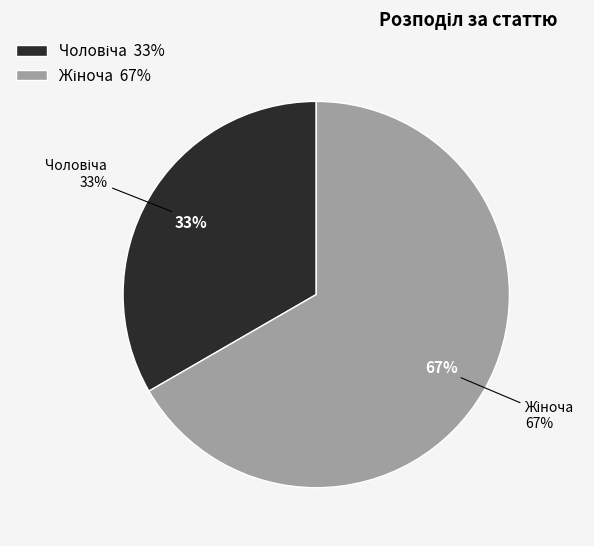

To the nearest percent, what is the combined percentage of Чоловіча and Жіноча?

100%